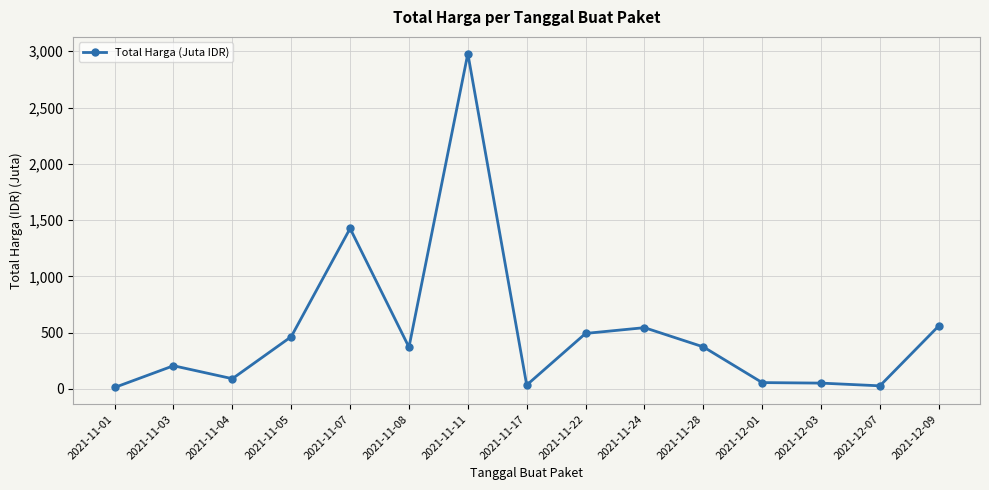

Does the chart have visible grid lines?

Yes